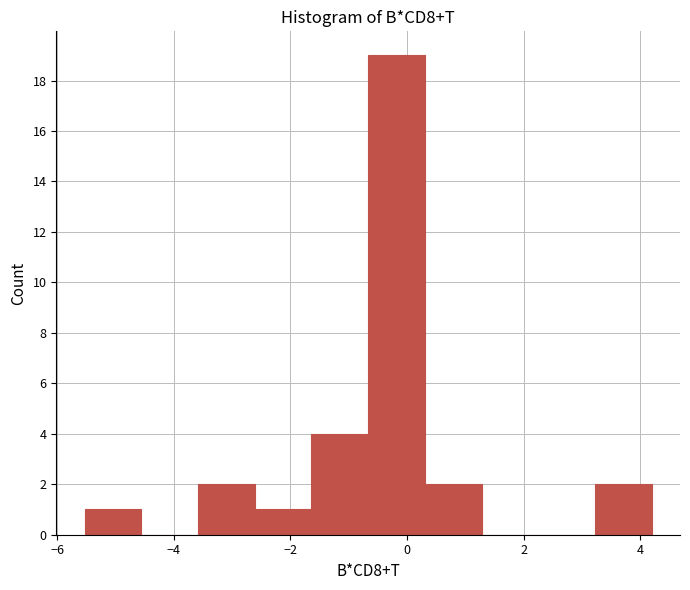

Reading left to right, list every bar in this chart as the range it spans on the x-axis followed by its height. Neither the bar edges nor the heights are printed on the chart, so give them approximately, as read against the axes.

-5.6 to -4.6: 1
-4.6 to -3.6: 0
-3.6 to -2.6: 2
-2.6 to -1.6: 1
-1.6 to -0.6: 4
-0.6 to 0.4: 19
0.4 to 1.2: 2
1.2 to 2.2: 0
2.2 to 3.2: 0
3.2 to 4.2: 2